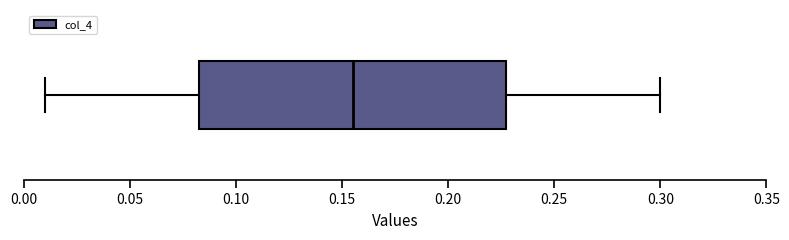

Transcribe this box plot: give where the median line is, the range the box spans, and where the two whiskers end, as read against the x-axis. The values are not printed on the chart, so give them approximately, as read against the axis.

median 0.155, box 0.085 to 0.230, whiskers 0.010 to 0.300